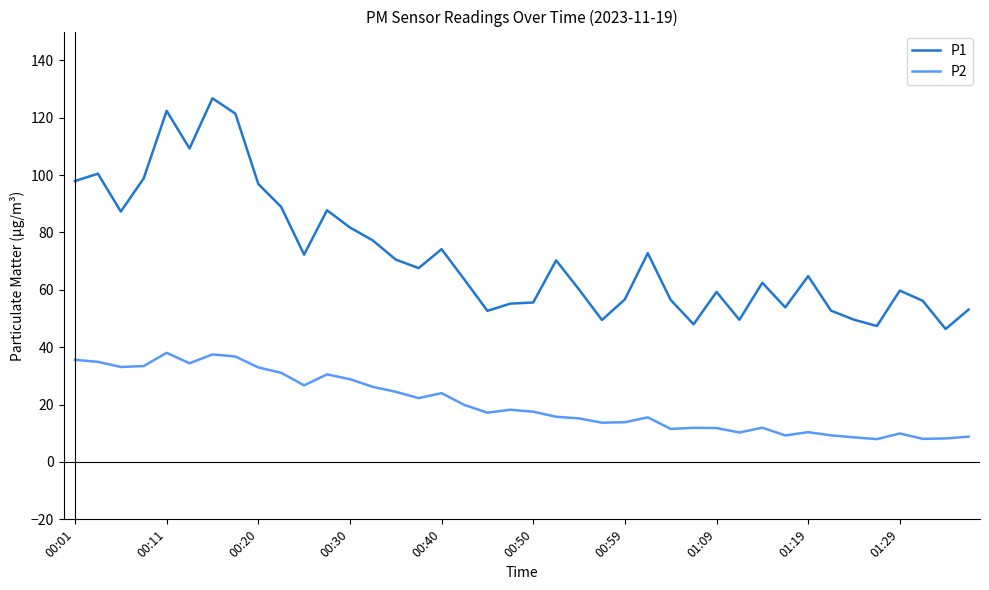

Which series has the largest total across all categories?

P1